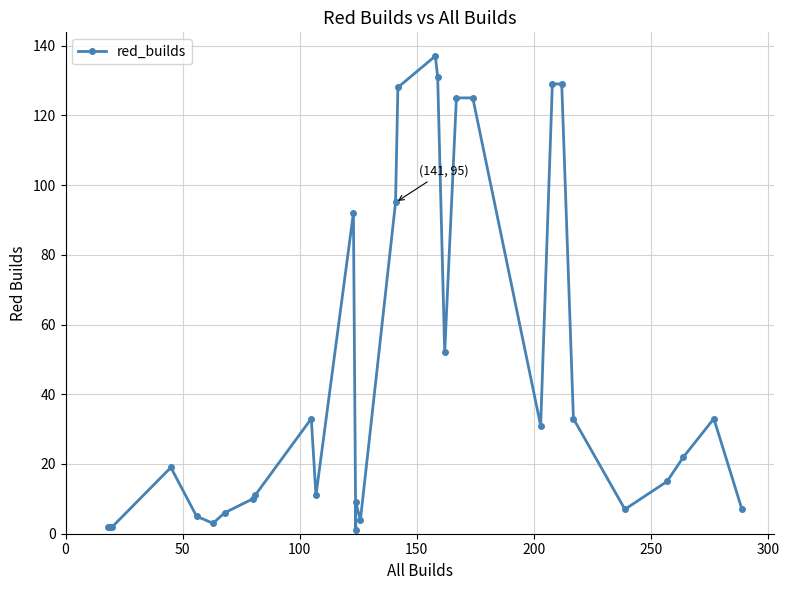

The chart shows a value of 4 at 30. True or false?

False